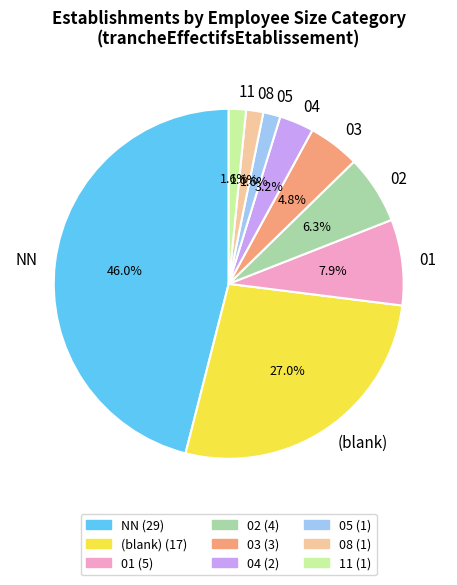

What is the ratio of the value at 04 to the value at 03?

0.7